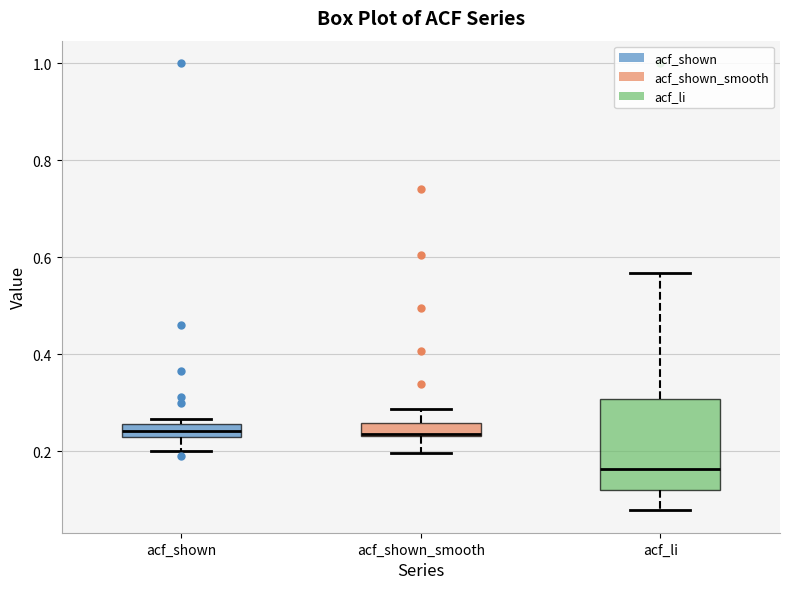

Comparing the boxes themselves (not the whiskers), which one is the tallest?

acf_li